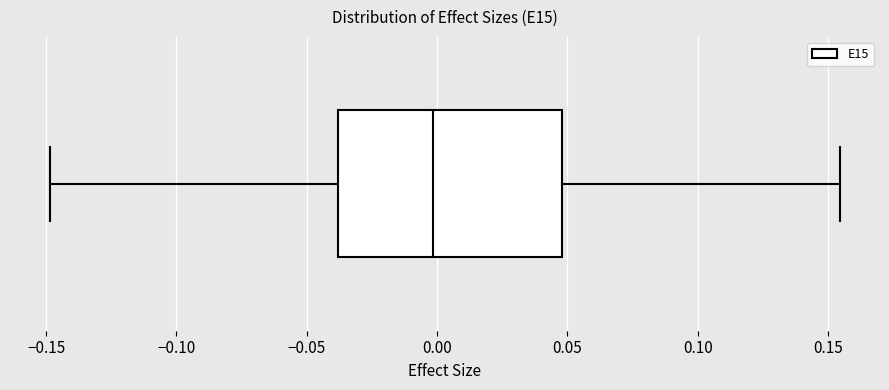

Read this box plot against the x-axis: the position of the median line, the range covered by the box, and the ends of both whiskers. The values are not printed on the chart, so give them approximately, as read against the axis.

median 0.000, box -0.040 to 0.050, whiskers -0.150 to 0.155